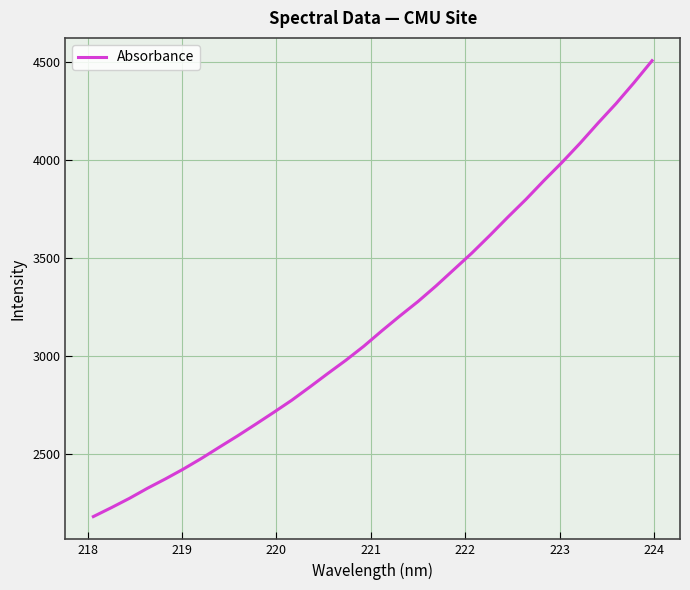

What is the maximum value shown in the chart?

4505.5